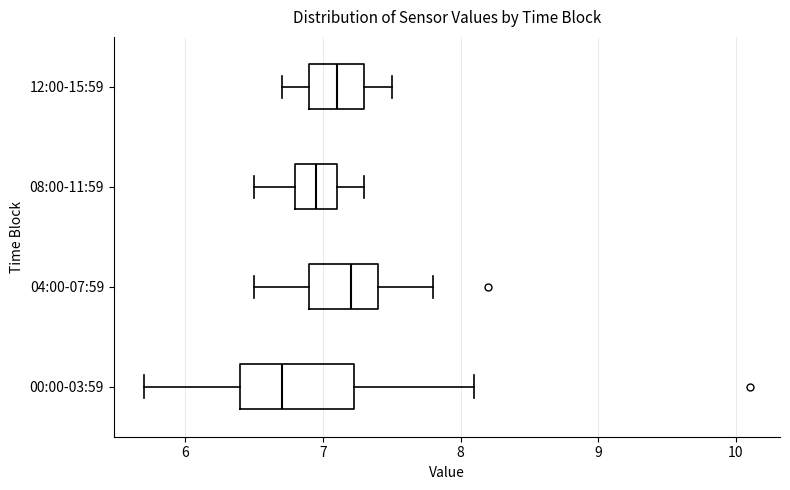

Reading bottom to top, transcribe this box plot: for each box, give where its median line is, the range the box spans, and where its two whiskers end, as read against the x-axis. The values are not printed on the chart, so give them approximately, as read against the axis.

00:00-03:59: median 6.7, box 6.4 to 7.2, whiskers 5.7 to 8.1
04:00-07:59: median 7.2, box 6.9 to 7.4, whiskers 6.5 to 7.8
08:00-11:59: median 7.0, box 6.8 to 7.1, whiskers 6.5 to 7.3
12:00-15:59: median 7.1, box 6.9 to 7.3, whiskers 6.7 to 7.5